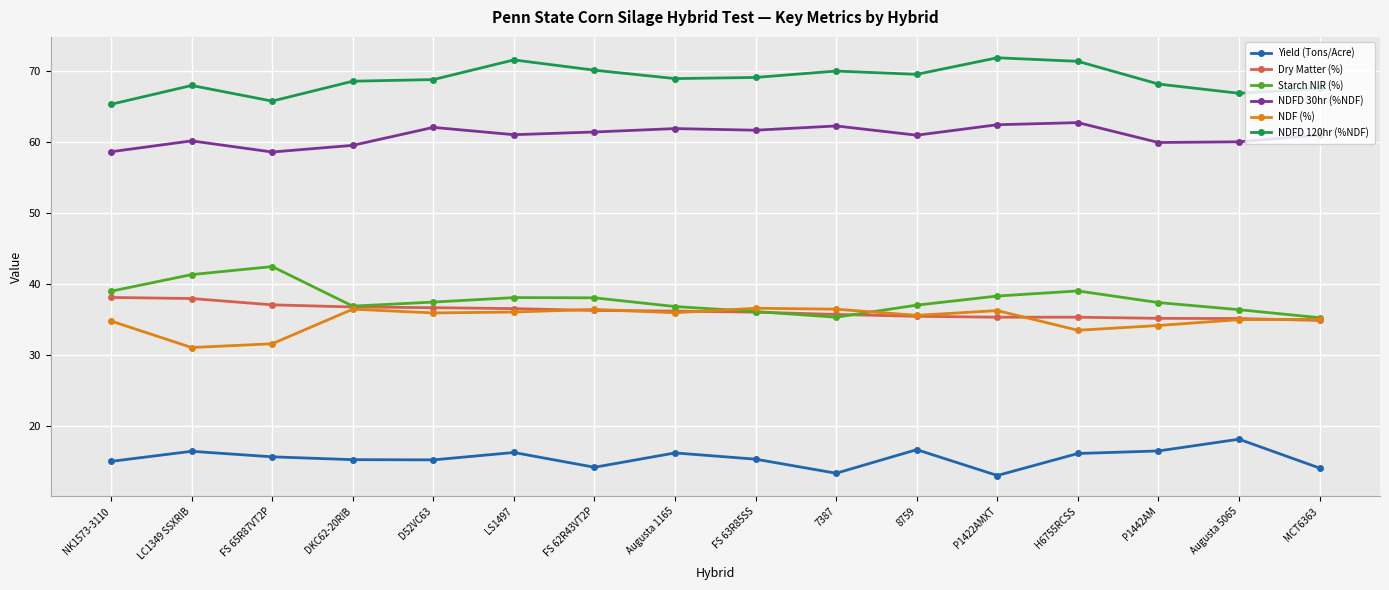

Is the value of NDFD 30hr (%NDF) at P1442AM greater than the value of NDFD 120hr (%NDF) at FS 65R87VT2P?

No